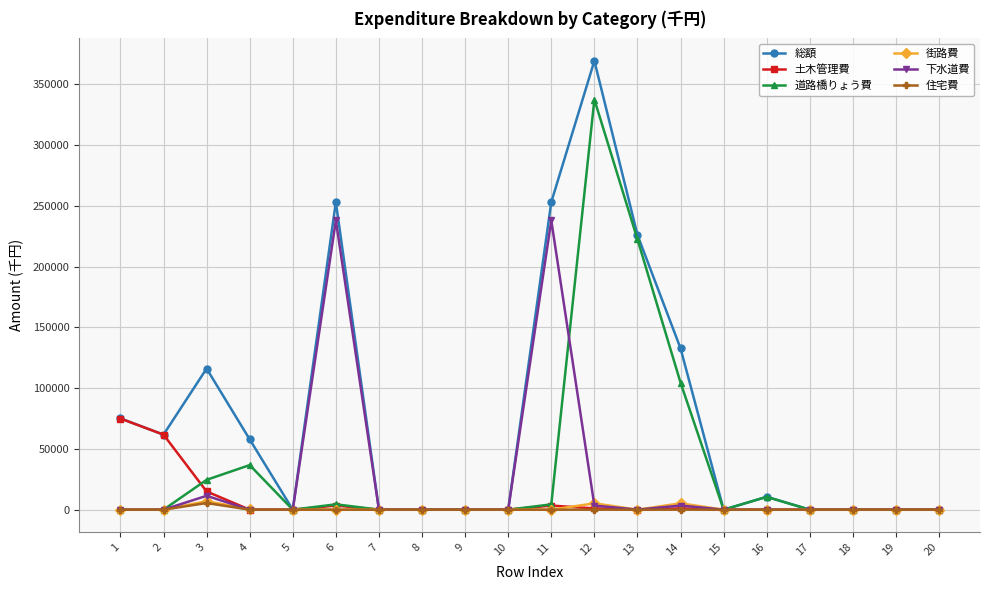

Is the value of 土木管理費 at 16 greater than the value of 総額 at 16?

No